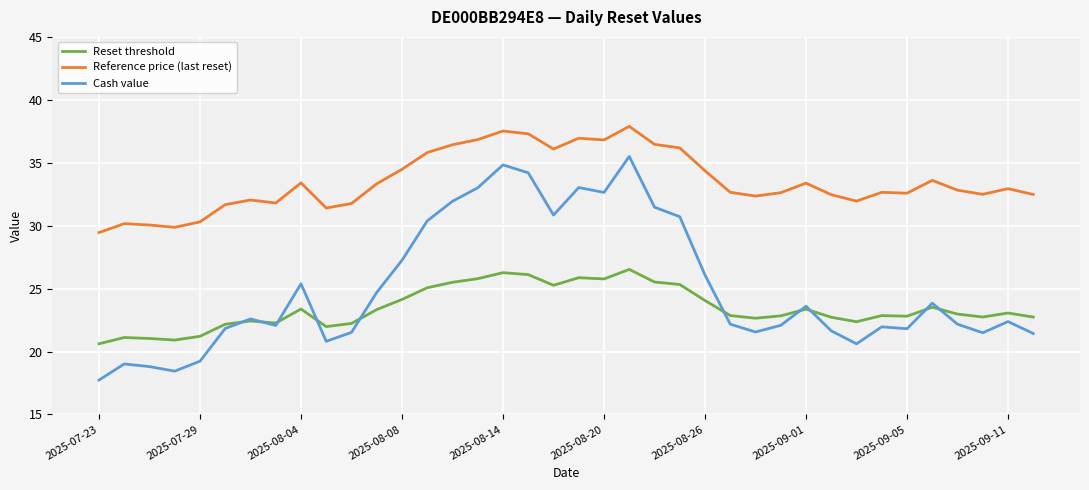

Which series has the largest range (max minus min)?

Cash value